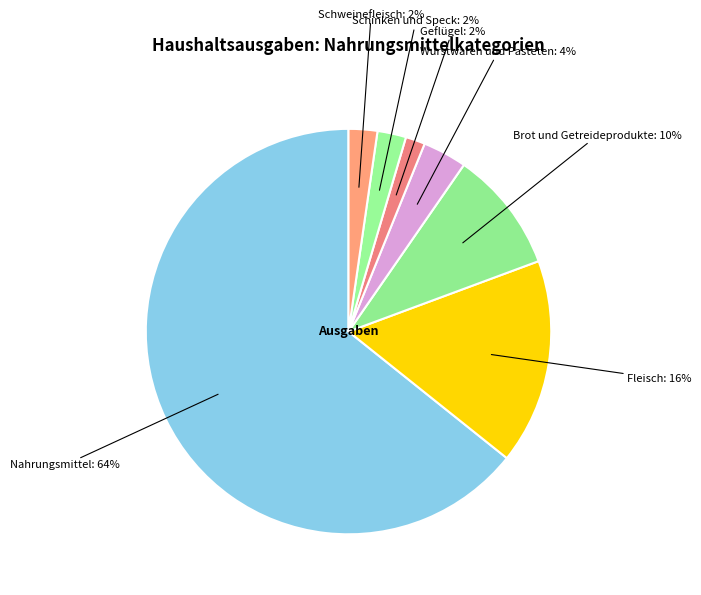

Combined, do Wurstwaren und Pasteten: 4% and Geflügel: 2% account for over 50%?

No